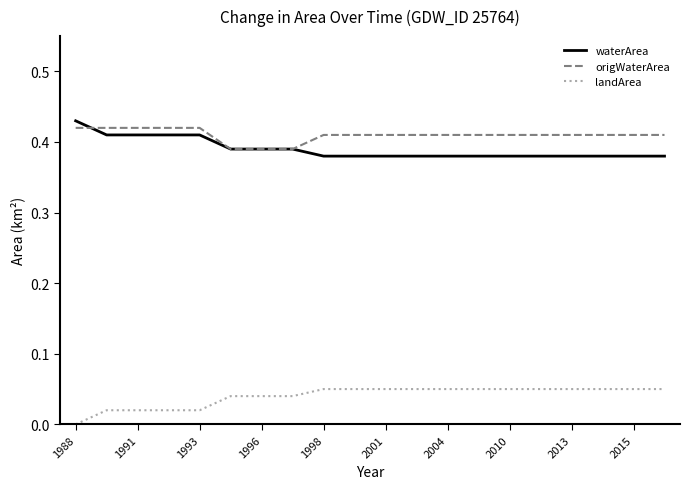

True or false: landArea and origWaterArea cross at least once.

False